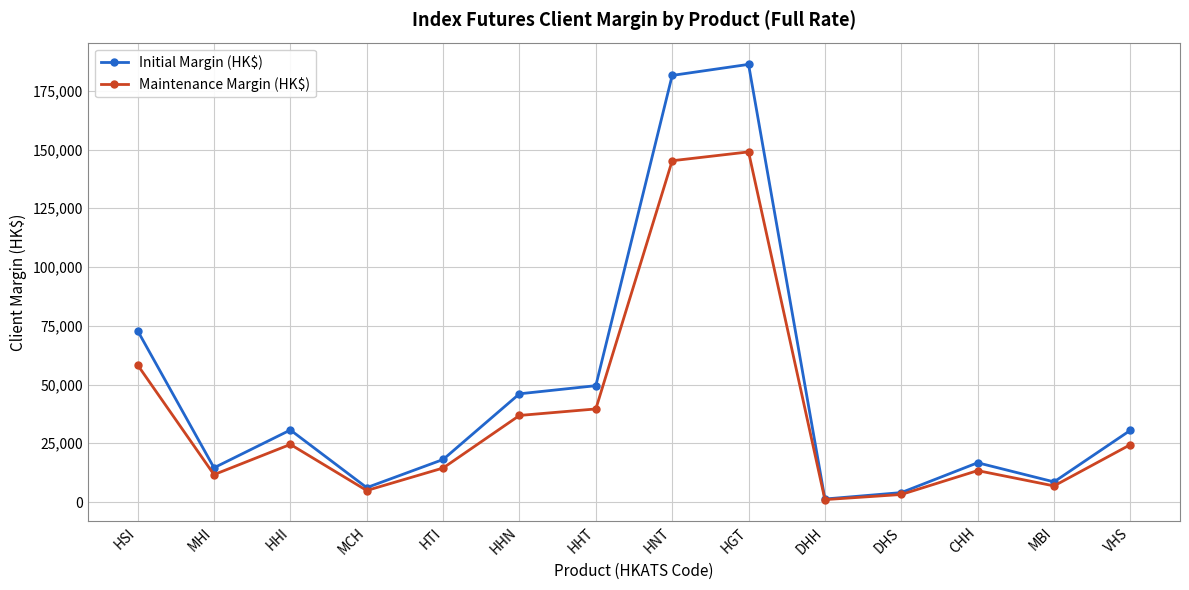

Rank the series by their average value, from highest to lowest.

Initial Margin (HK$), Maintenance Margin (HK$)